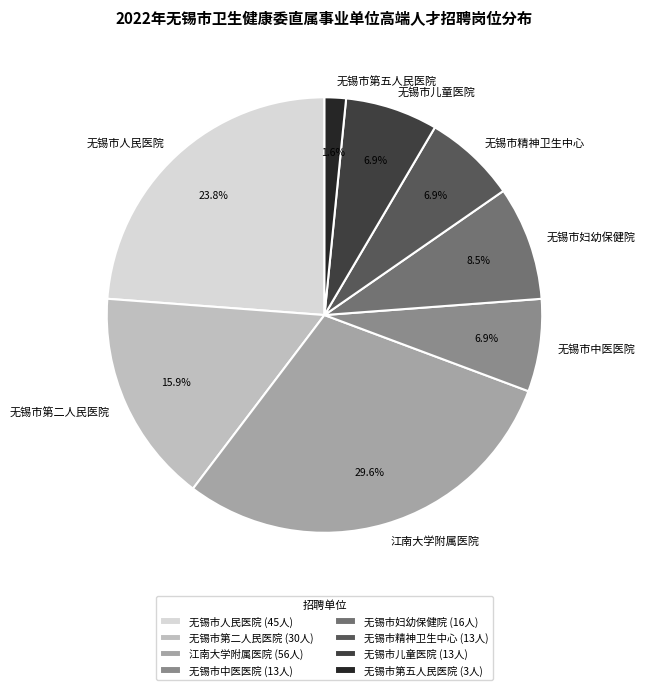

Combined, do 无锡市中医医院 and 无锡市妇幼保健院 account for over 50%?

No